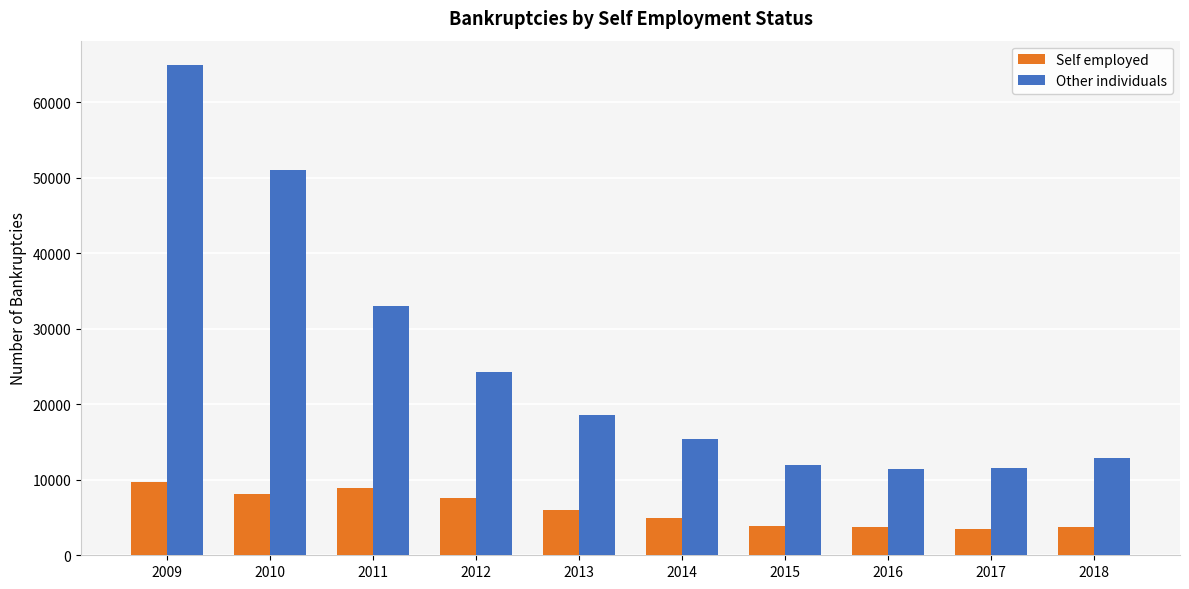

What is the greatest value displayed?

64917